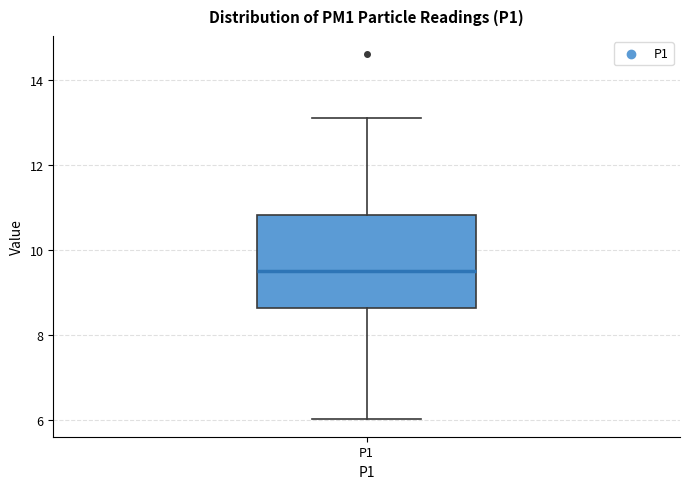

Read this box plot against the y-axis: the position of the median line, the range covered by the box, and the ends of both whiskers. The values are not printed on the chart, so give them approximately, as read against the axis.

median 9.4, box 8.6 to 10.8, whiskers 6.0 to 13.2